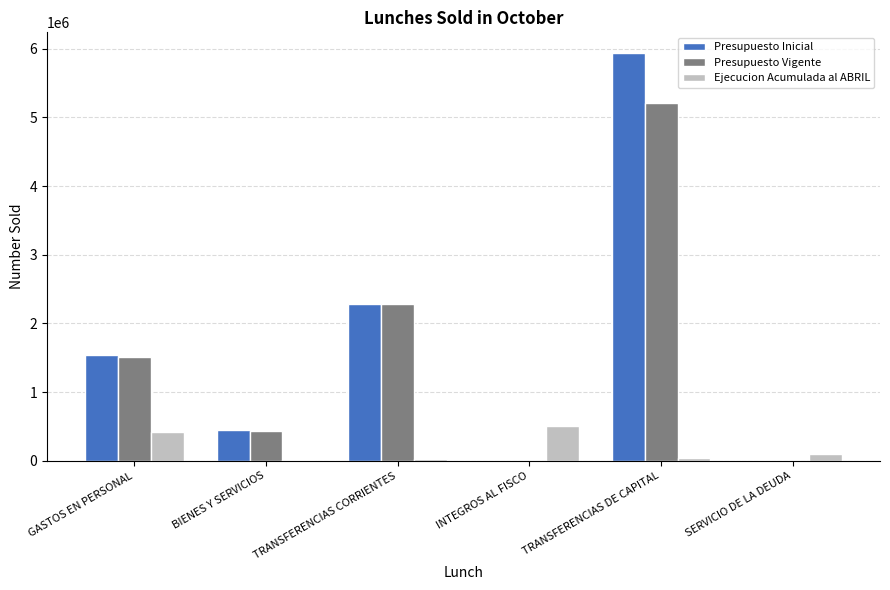

Count the number of categories in the chart.

6